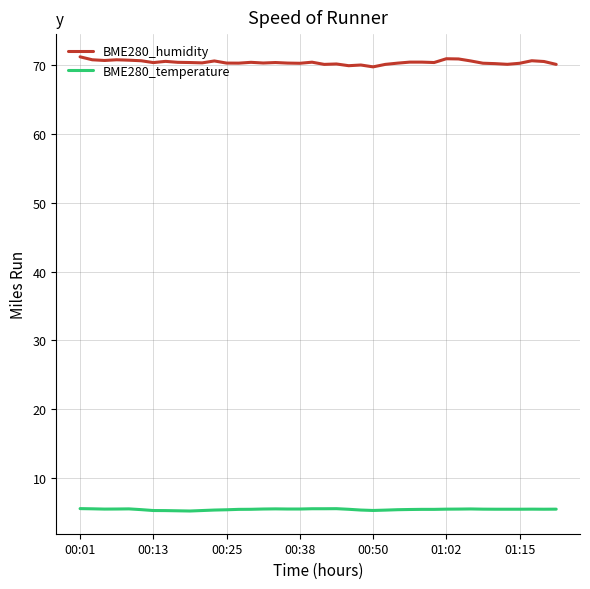

Which series has the largest total across all categories?

BME280_humidity